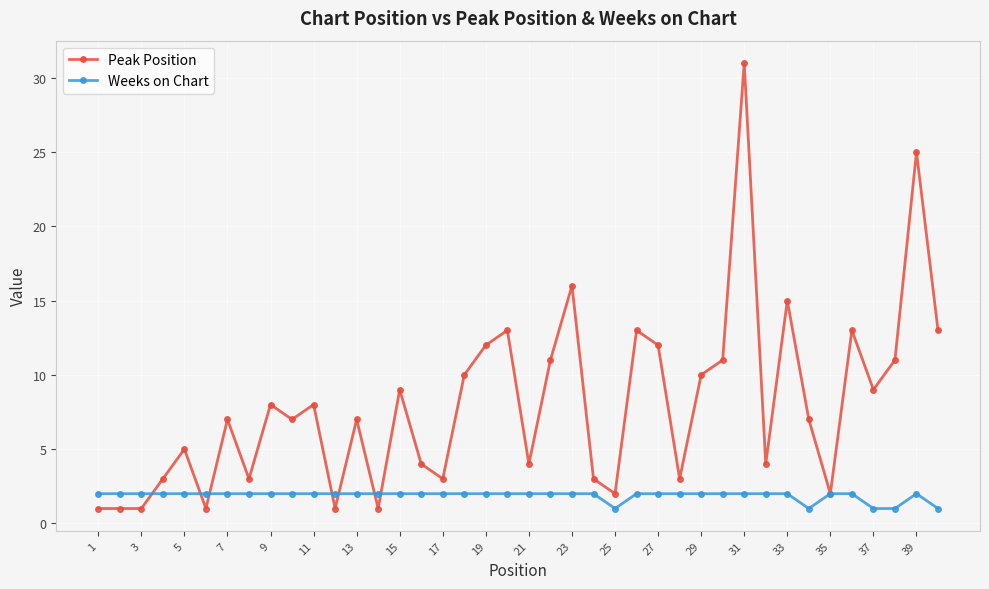

How many lines are shown in the chart?

2